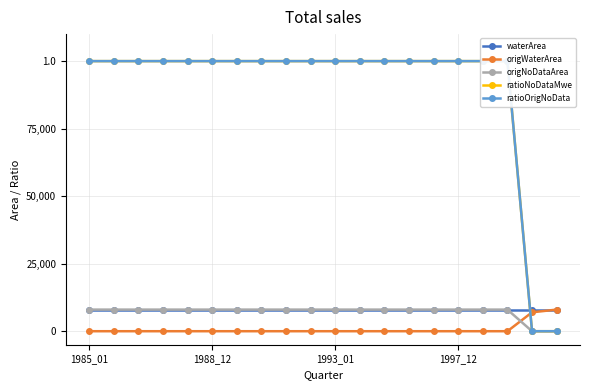

Where do ratioNoDataMwe and origWaterArea first cross each other?

17 and 18